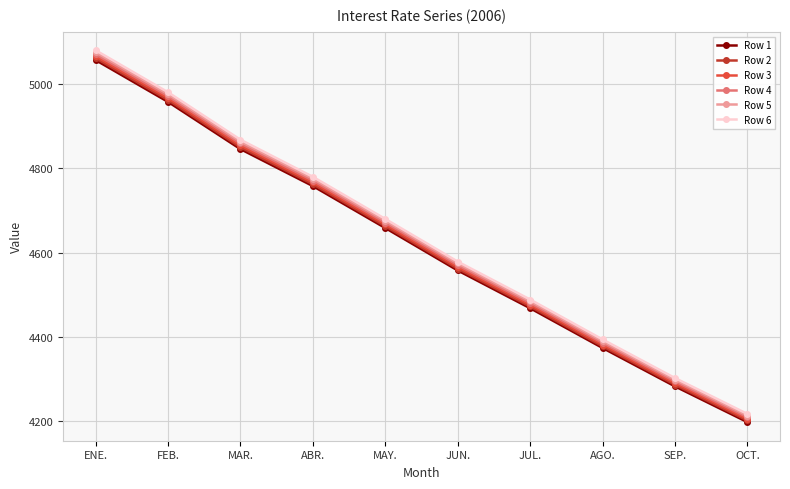

How many data points in Row 6 are less than 4680?

5